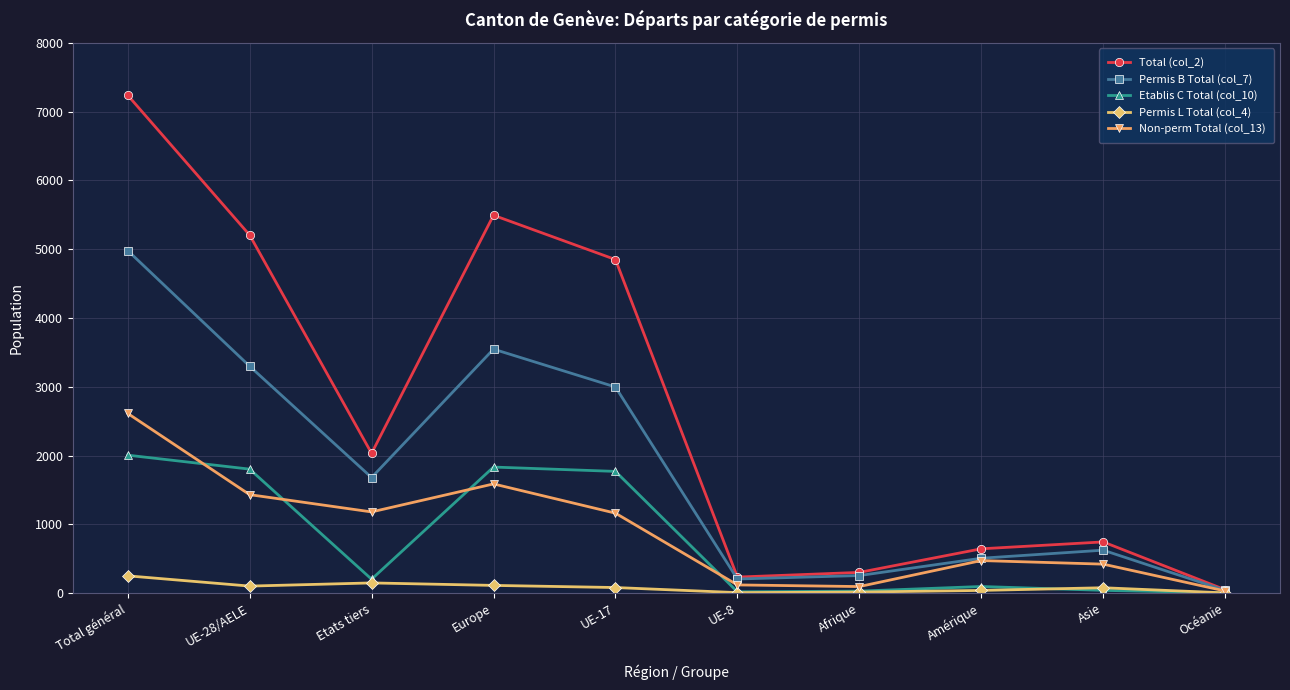

Which series changed the most between Total général and Europe?

Total (col_2)